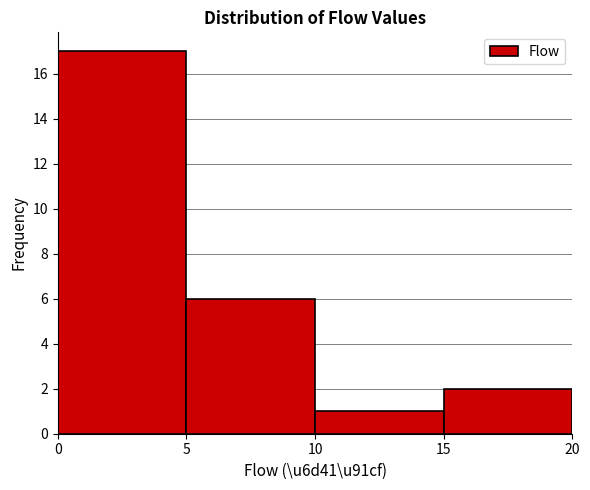

Reading left to right, transcribe this chart: for each bar, give the range it covers on the x-axis and its height. The values are not printed on the chart, so give them approximately, as read against the axis.

0 to 5: 17
5 to 10: 6
10 to 15: 1
15 to 20: 2